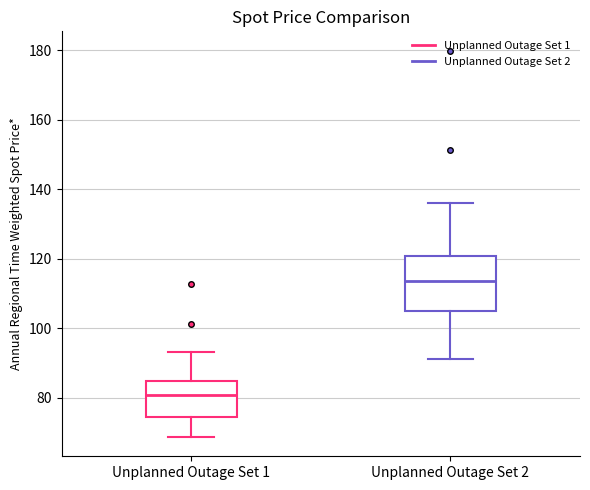

Reading left to right, transcribe this box plot: for each box, give where its median line is, the range the box spans, and where its two whiskers end, as read against the y-axis. The values are not printed on the chart, so give them approximately, as read against the axis.

Unplanned Outage Set 1: median 80, box 74 to 84, whiskers 68 to 94
Unplanned Outage Set 2: median 114, box 106 to 120, whiskers 92 to 136